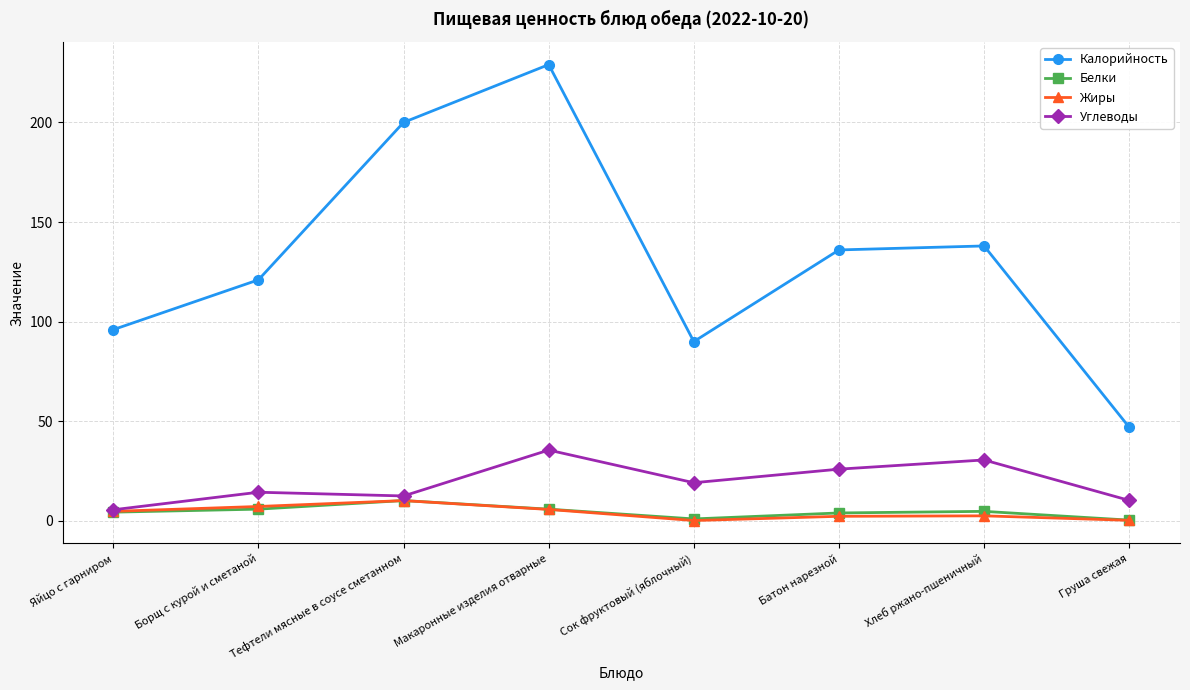

Which series has the largest total across all categories?

Калорийность